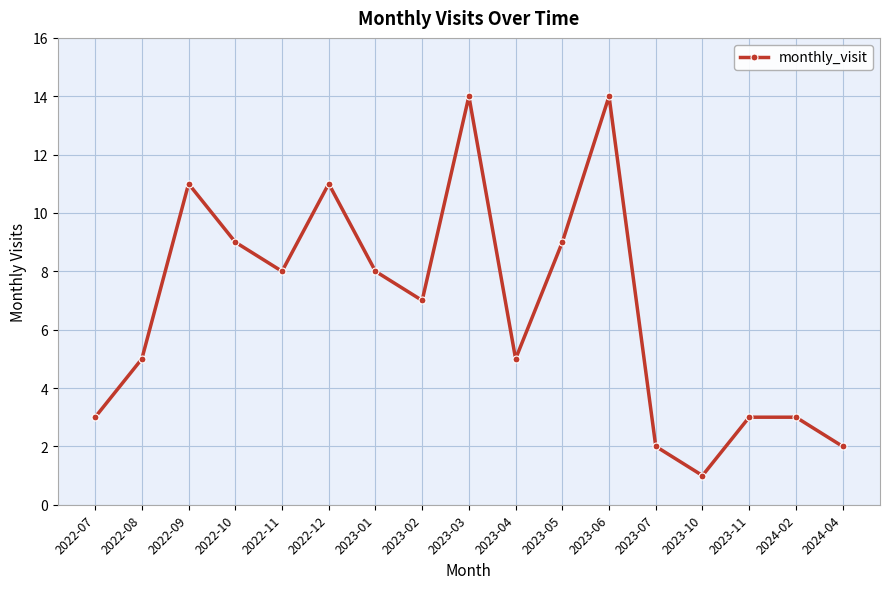

What is the label of the 3rd point from the left?

2022-09